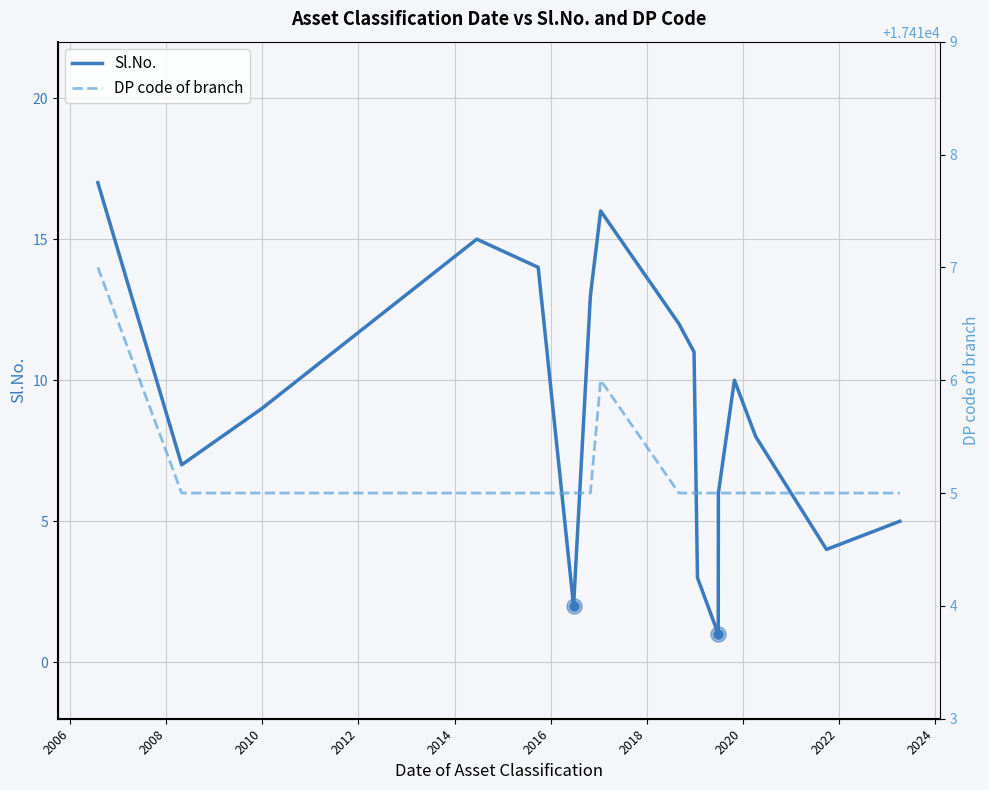

What are all the series names shown in the legend?

Sl.No., DP code of branch